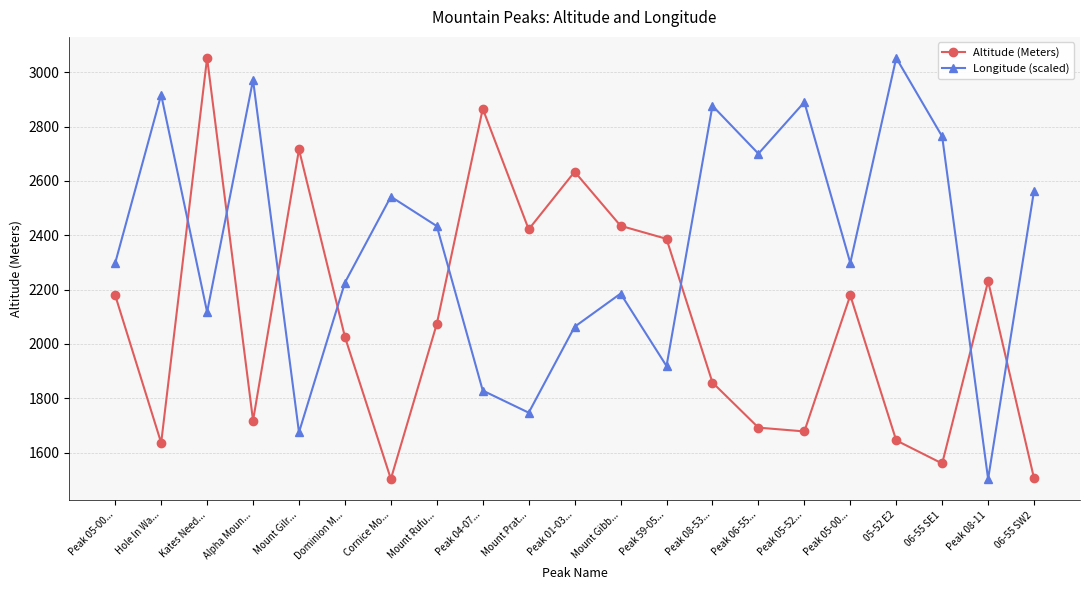

The value of Longitude (scaled) at Peak 04-07... is 1828.4. True or false?

True